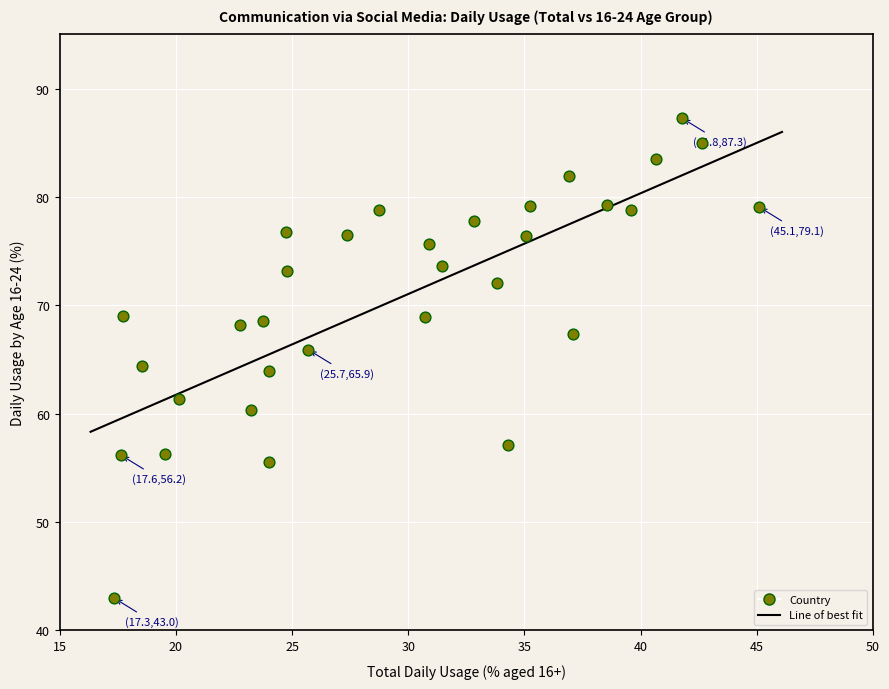

What is the range of X values (max minus min)?

27.8